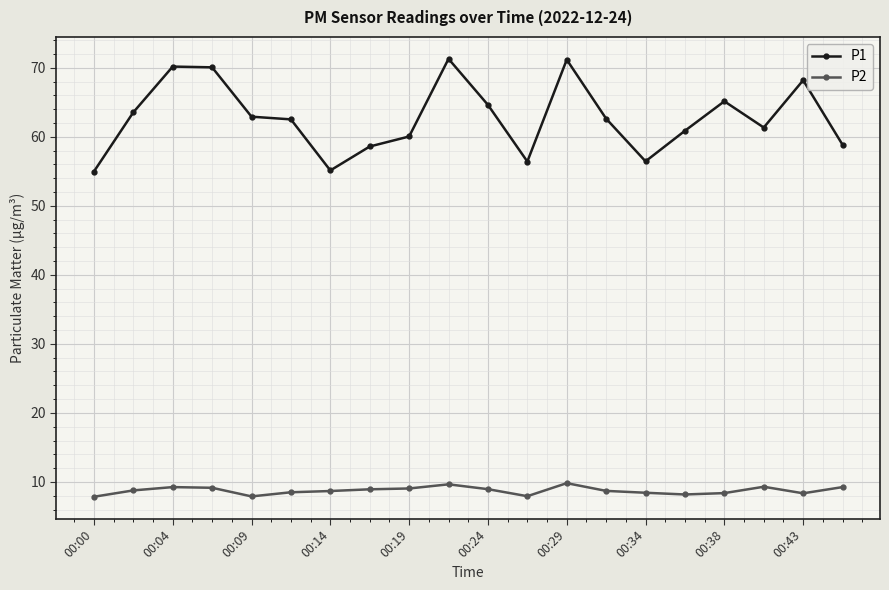

What are all the series names shown in the legend?

P1, P2